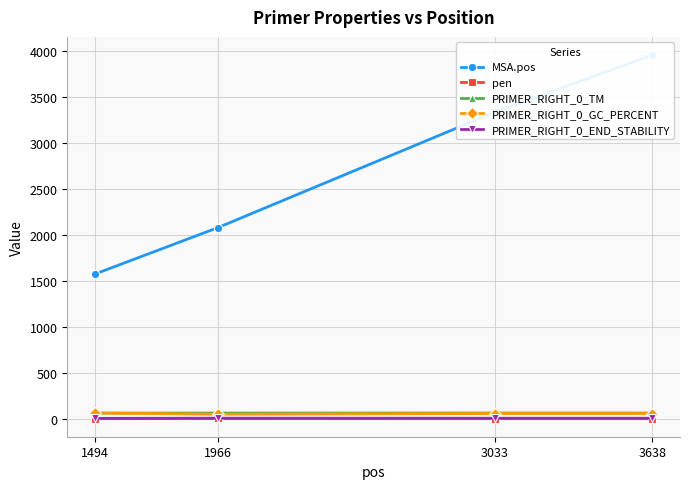

What is the difference between the highest and lowest values at 1494?

1573.4